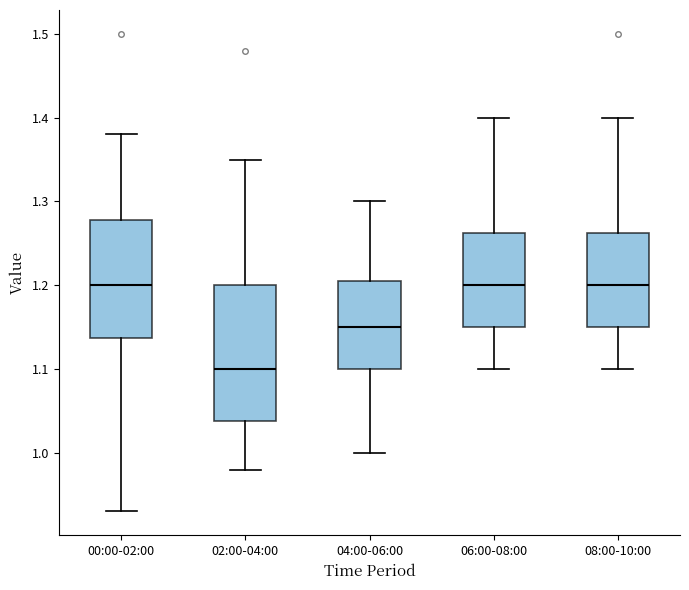

Reading left to right, transcribe this box plot: for each box, give where its median line is, the range the box spans, and where its two whiskers end, as read against the y-axis. The values are not printed on the chart, so give them approximately, as read against the axis.

00:00-02:00: median 1.20, box 1.14 to 1.28, whiskers 0.93 to 1.38
02:00-04:00: median 1.10, box 1.04 to 1.20, whiskers 0.98 to 1.35
04:00-06:00: median 1.15, box 1.10 to 1.21, whiskers 1.00 to 1.30
06:00-08:00: median 1.20, box 1.15 to 1.26, whiskers 1.10 to 1.40
08:00-10:00: median 1.20, box 1.15 to 1.26, whiskers 1.10 to 1.40